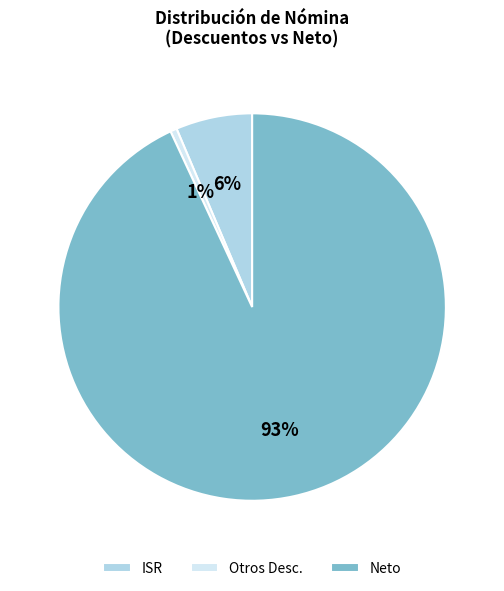

Do Otros Desc. and Neto together represent more than half of the pie?

Yes